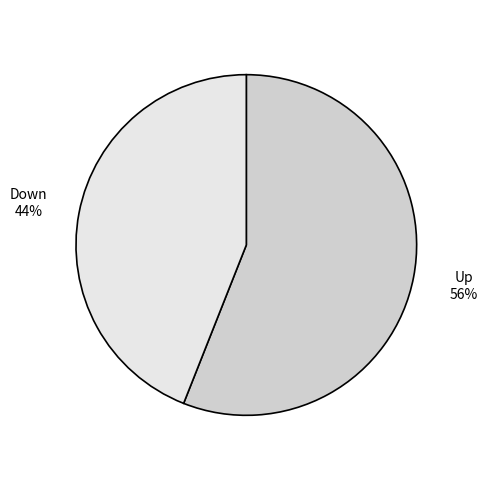

To the nearest percent, what is the average slice percentage?

50%